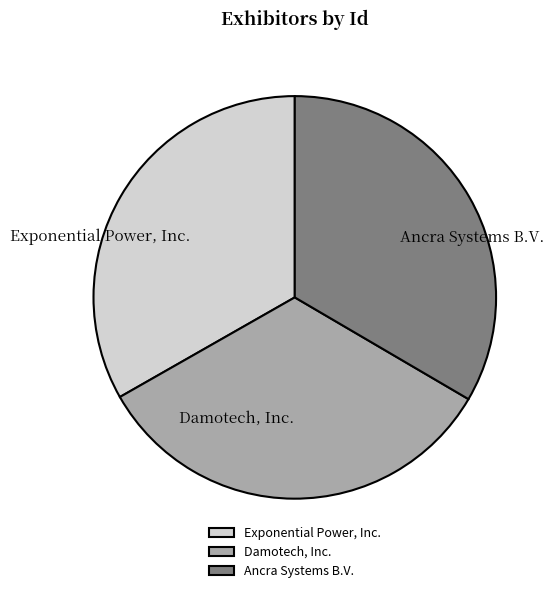

How many segments does this pie chart have?

3